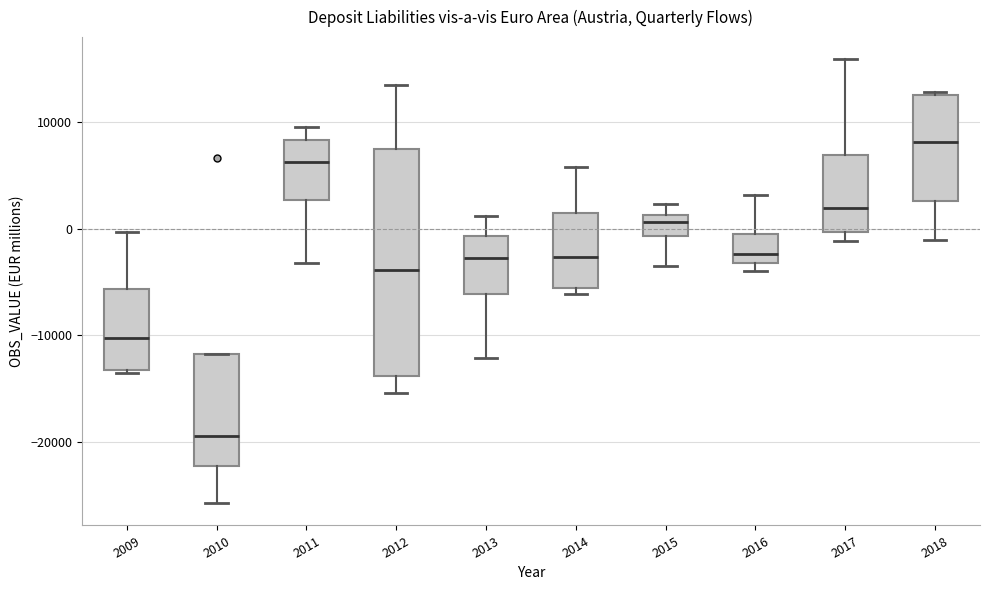

Reading left to right, read every box against the y-axis: the position of its median line, the range the box covers, and the ends of its whiskers. The values are not printed on the chart, so give them approximately, as read against the axis.

2009: median -10000, box -13000 to -6000, whiskers -14000 to 0
2010: median -19000, box -22000 to -12000, whiskers -26000 to -12000
2011: median 6000, box 3000 to 8000, whiskers -3000 to 10000
2012: median -4000, box -14000 to 7000, whiskers -15000 to 14000
2013: median -3000, box -6000 to -1000, whiskers -12000 to 1000
2014: median -3000, box -6000 to 2000, whiskers -6000 (just below the box's lower edge) to 6000
2015: median 1000 (inside the box), box -1000 to 1000, whiskers -3000 to 2000
2016: median -2000, box -3000 to -1000, whiskers -4000 to 3000
2017: median 2000, box 0 to 7000, whiskers -1000 to 16000
2018: median 8000, box 3000 to 13000, whiskers -1000 to 13000 (just above the box's upper edge)